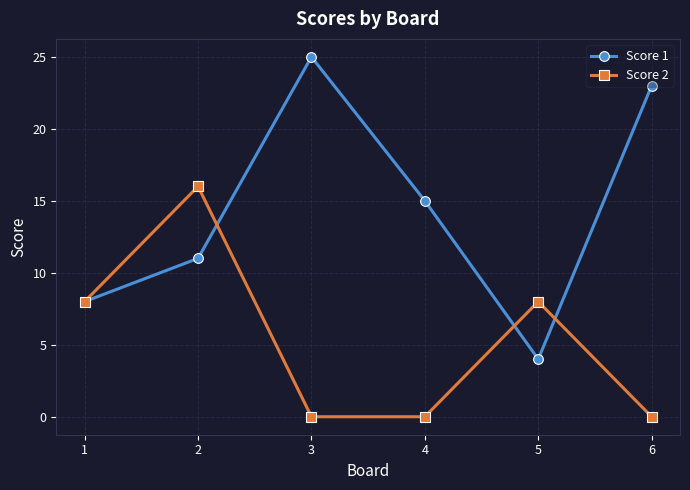

What is the maximum value for Score 2?

16